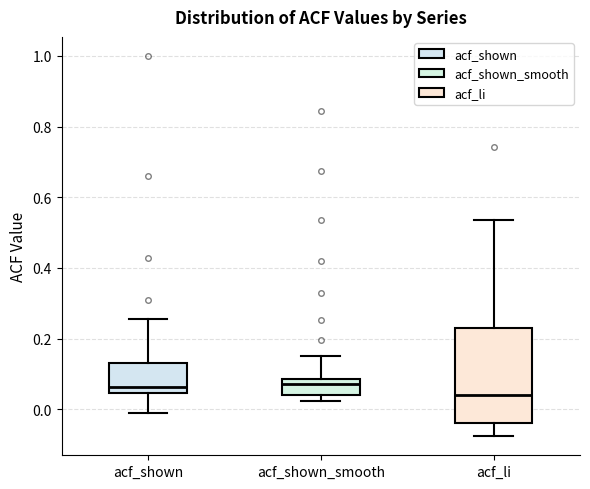

Which box has the lowest median line?

acf_li